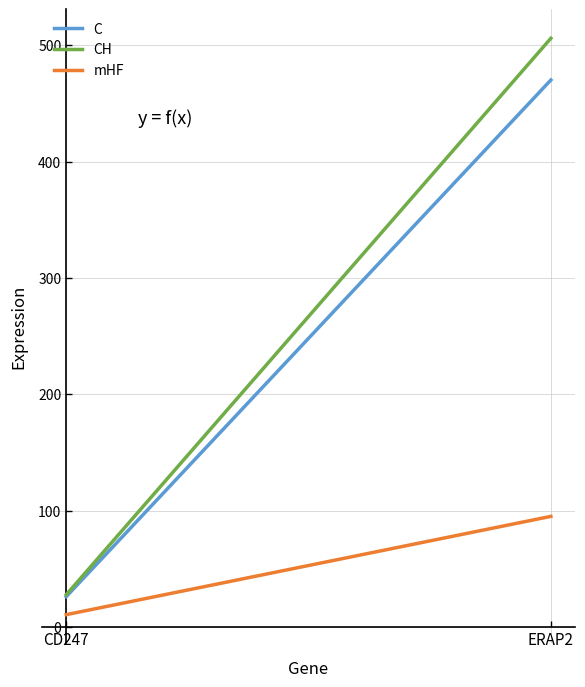

True or false: mHF and C intersect in this chart.

False